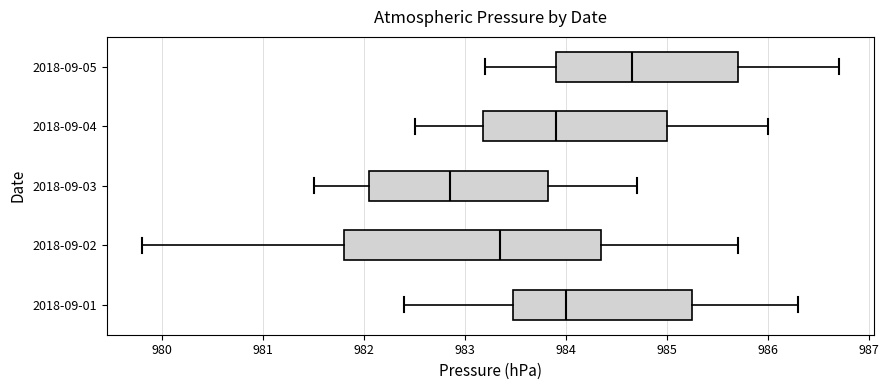

Reading bottom to top, read every box against the x-axis: the position of its median line, the range the box covers, and the ends of its whiskers. The values are not printed on the chart, so give them approximately, as read against the axis.

2018-09-01: median 984.0, box 983.5 to 985.3, whiskers 982.4 to 986.3
2018-09-02: median 983.4, box 981.8 to 984.4, whiskers 979.8 to 985.7
2018-09-03: median 982.9, box 982.1 to 983.8, whiskers 981.5 to 984.7
2018-09-04: median 983.9, box 983.2 to 985.0, whiskers 982.5 to 986.0
2018-09-05: median 984.7, box 983.9 to 985.7, whiskers 983.2 to 986.7